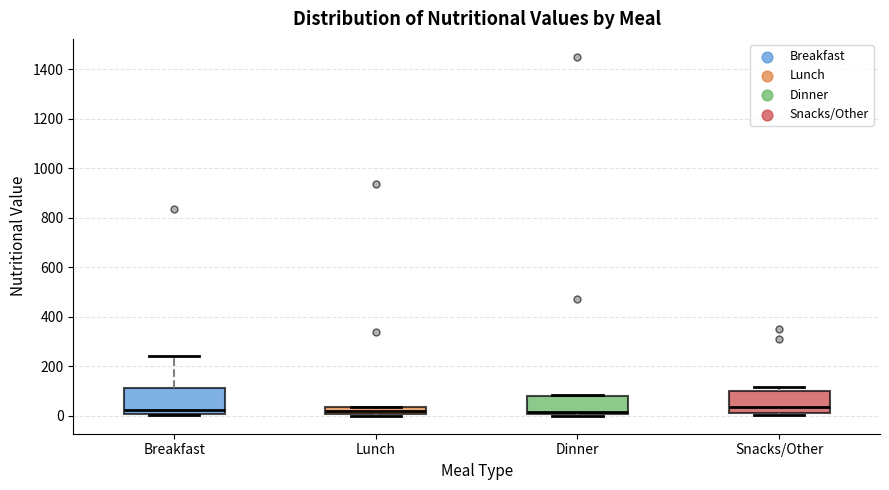

Where does the median line of the box for Dinner sit on the y-axis? The values are not printed on the chart, so give them approximately, as read against the axis.

20